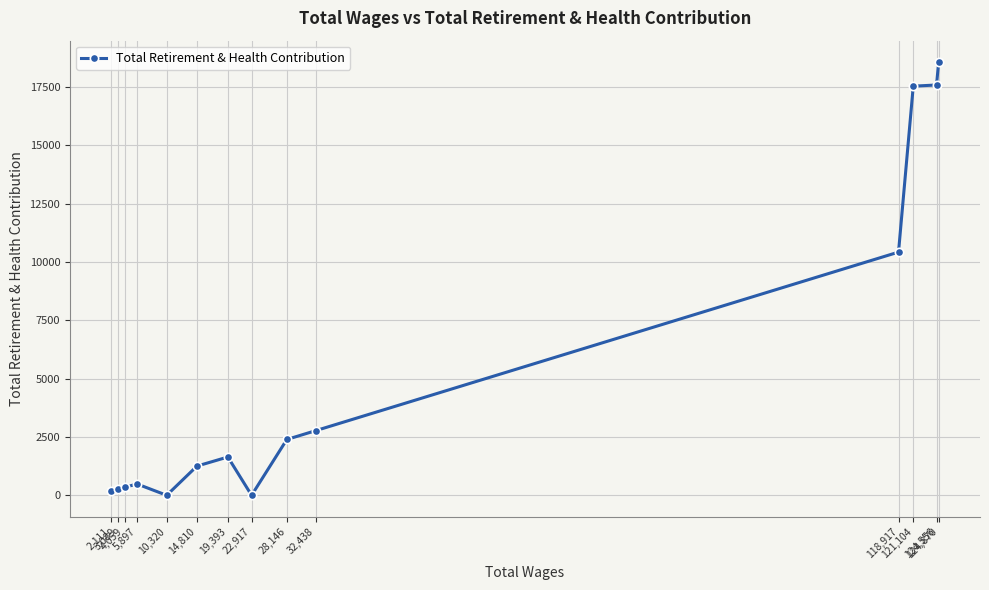

What is the greatest value displayed?

18563